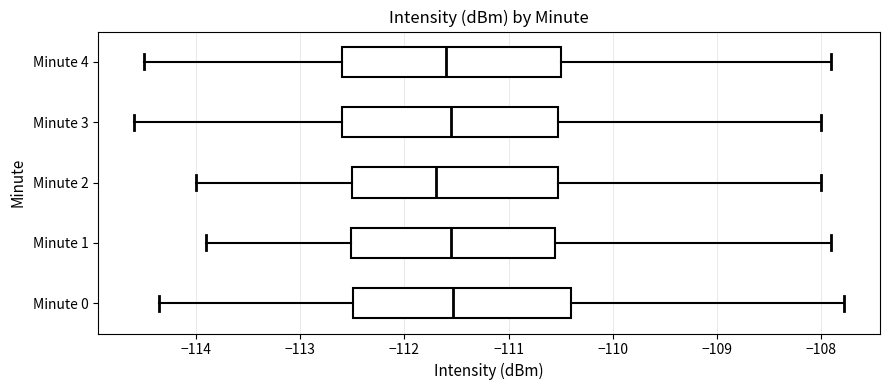

Reading bottom to top, read every box against the x-axis: the position of its median line, the range the box covers, and the ends of its whiskers. The values are not printed on the chart, so give them approximately, as read against the axis.

Minute 0: median -111.5, box -112.5 to -110.4, whiskers -114.4 to -107.8
Minute 1: median -111.5, box -112.5 to -110.5, whiskers -113.9 to -107.9
Minute 2: median -111.7, box -112.5 to -110.5, whiskers -114.0 to -108.0
Minute 3: median -111.5, box -112.6 to -110.5, whiskers -114.6 to -108.0
Minute 4: median -111.6, box -112.6 to -110.5, whiskers -114.5 to -107.9